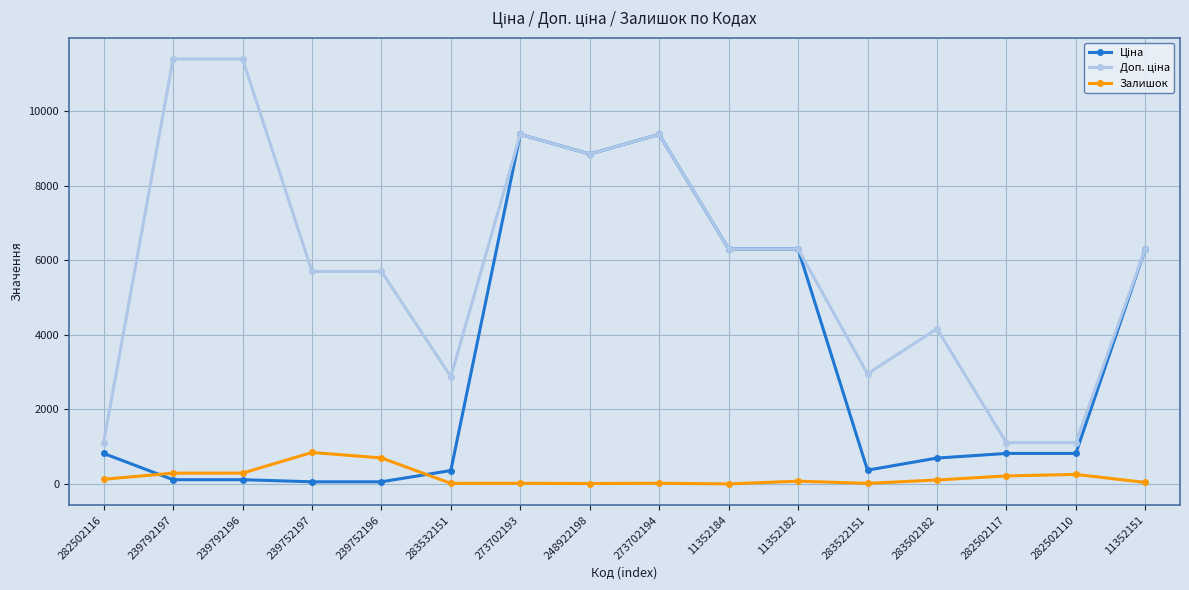

How many lines are shown in the chart?

3